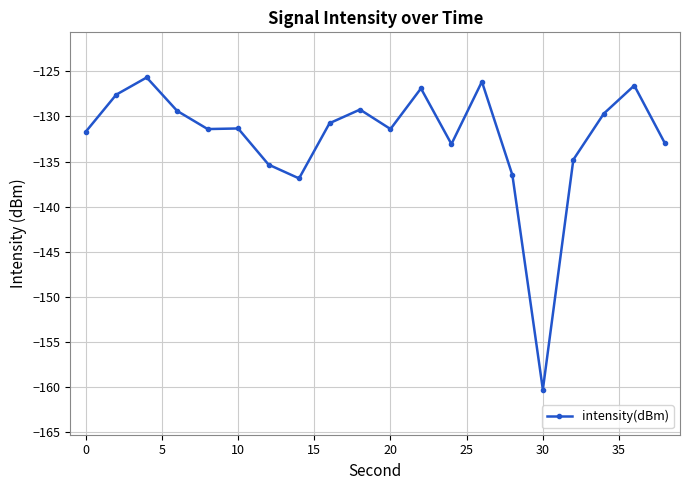

What is the maximum value shown in the chart?

-125.7